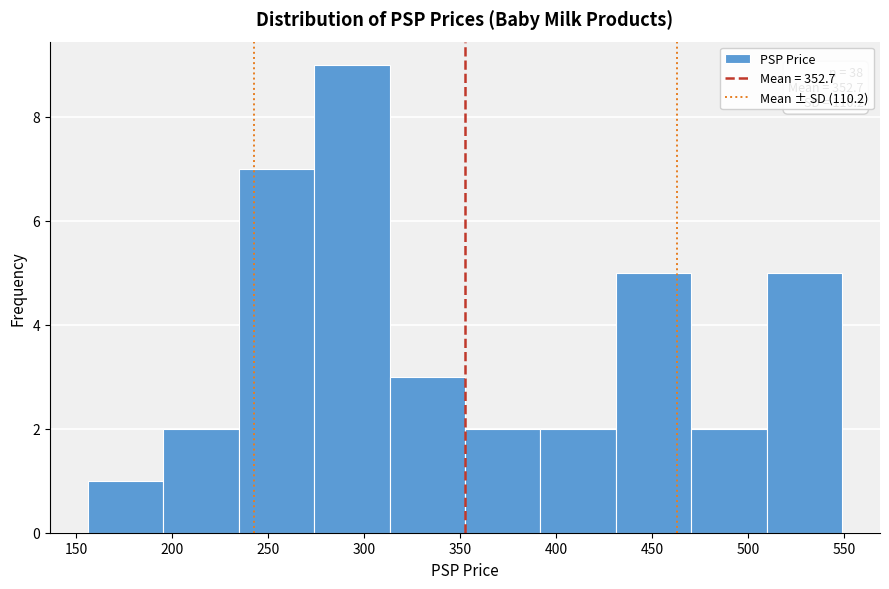

Which range on the x-axis has the tallest bar?

275 to 315